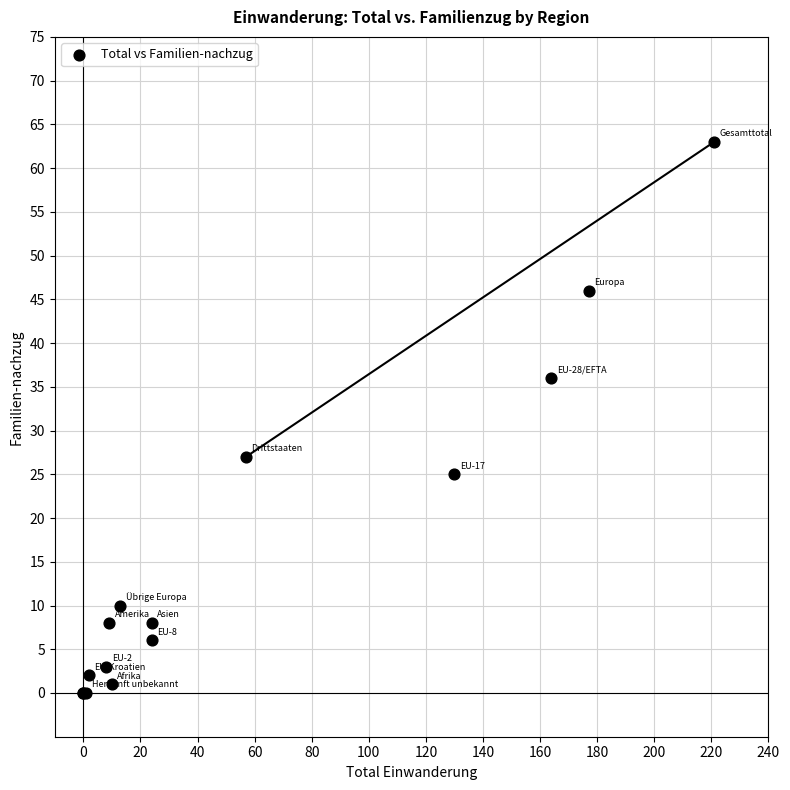

What Y value in the scatter plot is closest to 31?

27